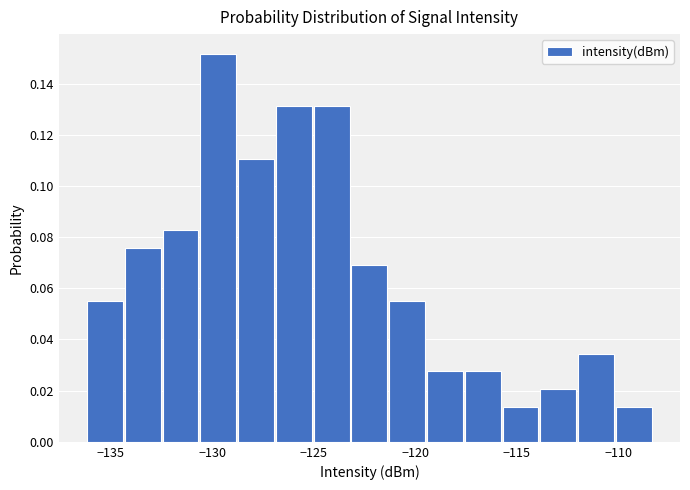

Read against the x-axis, roughly where is the centre of the tallest bar?

-129.5